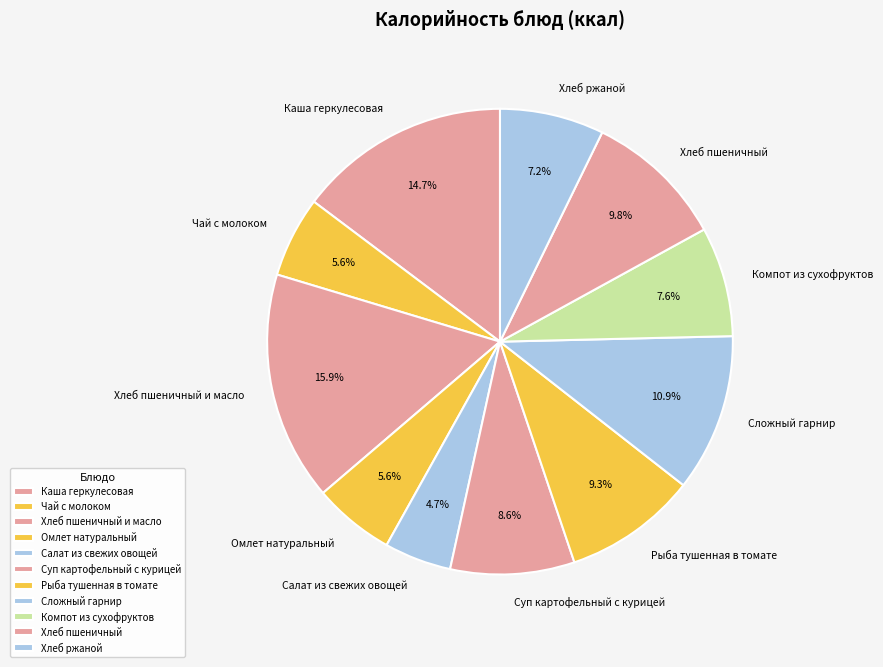

How many slices are in this pie chart?

11